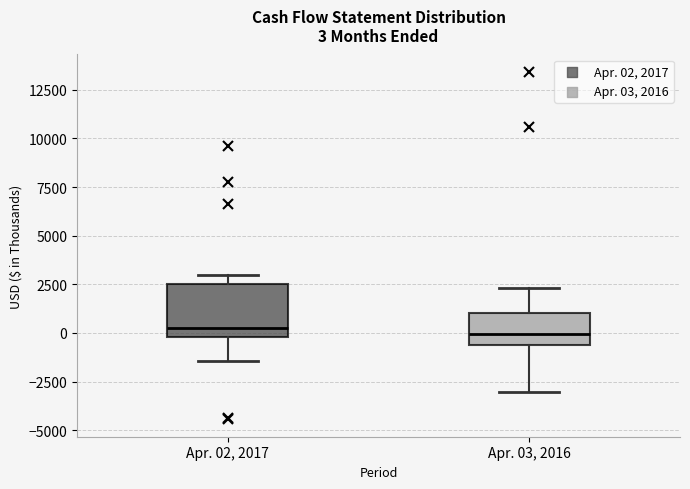

Which box is the tallest, from its lower edge to its upper edge?

Apr. 02, 2017